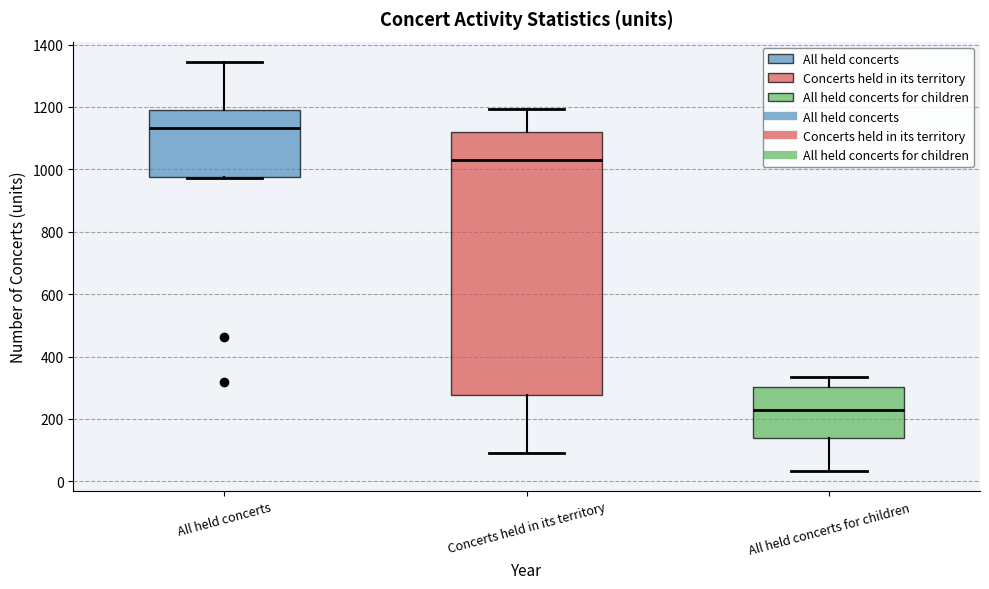

Where is the upper edge of the box for All held concerts on the y-axis? The values are not printed on the chart, so give them approximately, as read against the axis.

1200